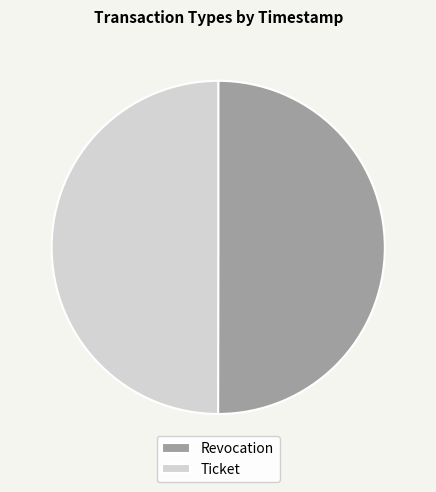

True or false: Ticket accounts for 41% of the total.

False